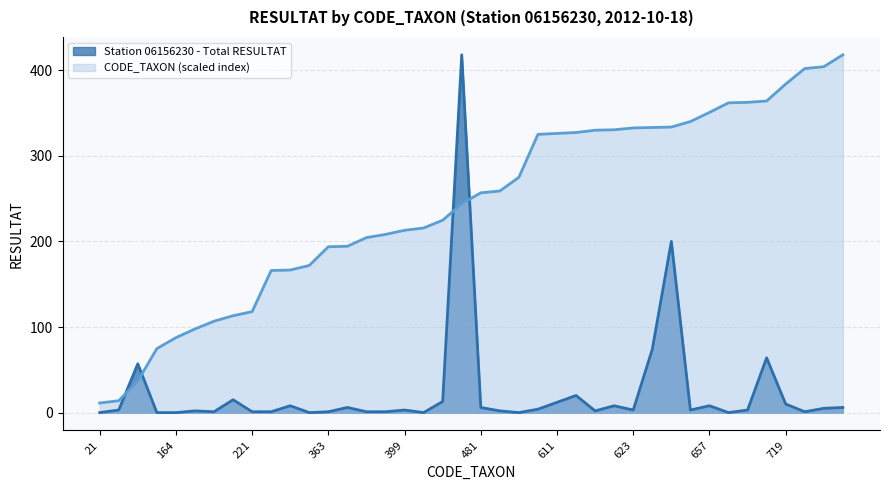

True or false: CODE_TAXON (index) has more than 1 interior local peaks.

False